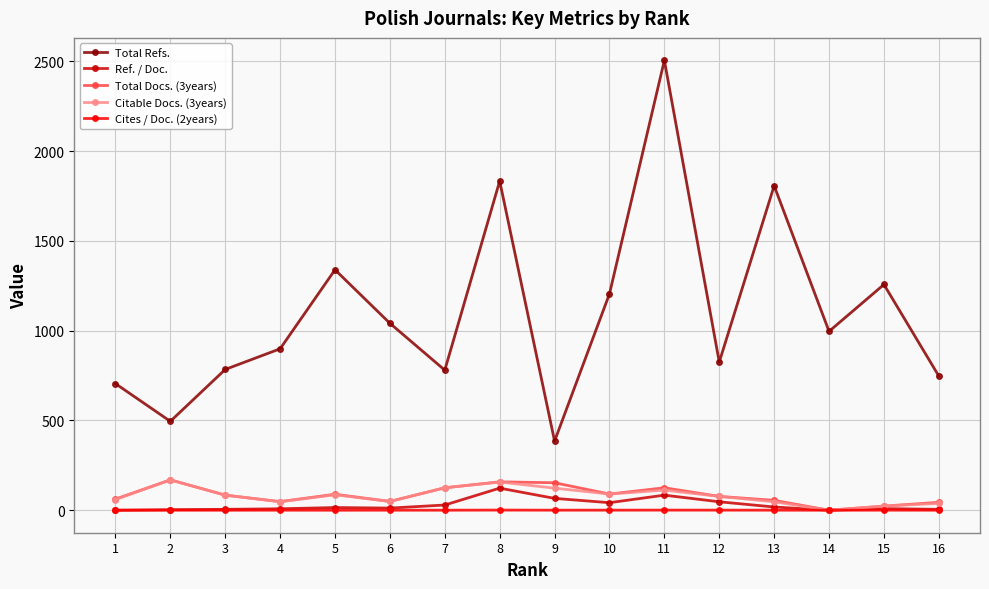

What is the greatest value displayed?

2505.0